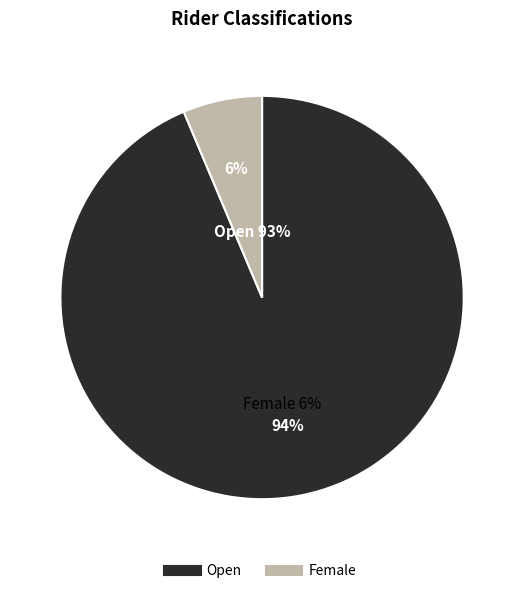

How many segments does this pie chart have?

2